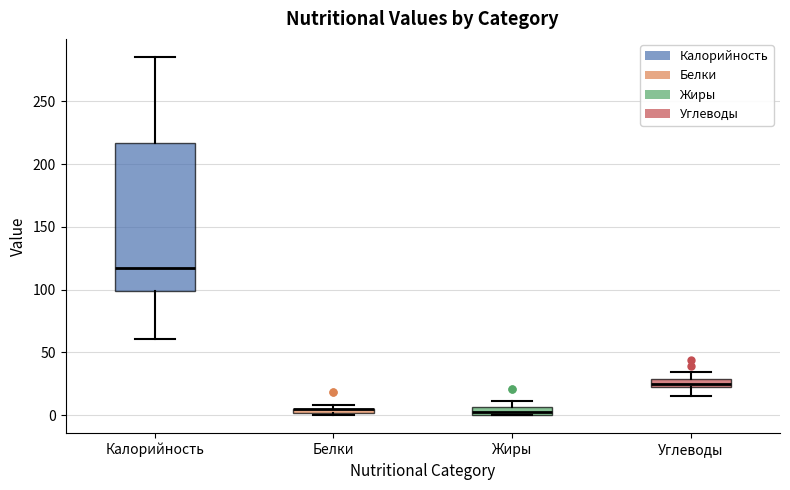

Comparing the boxes themselves (not the whiskers), which one is the tallest?

Калорийность